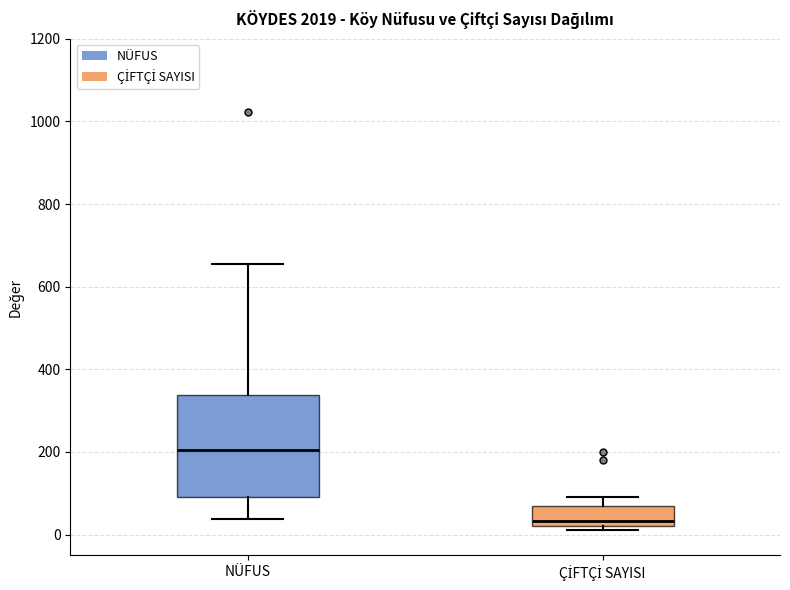

Reading left to right, read every box against the y-axis: the position of its median line, the range the box covers, and the ends of its whiskers. The values are not printed on the chart, so give them approximately, as read against the axis.

NÜFUS: median 200, box 100 to 340, whiskers 40 to 660
ÇİFTÇİ SAYISI: median 40, box 20 to 80, whiskers 20 (just below the box's lower edge) to 100